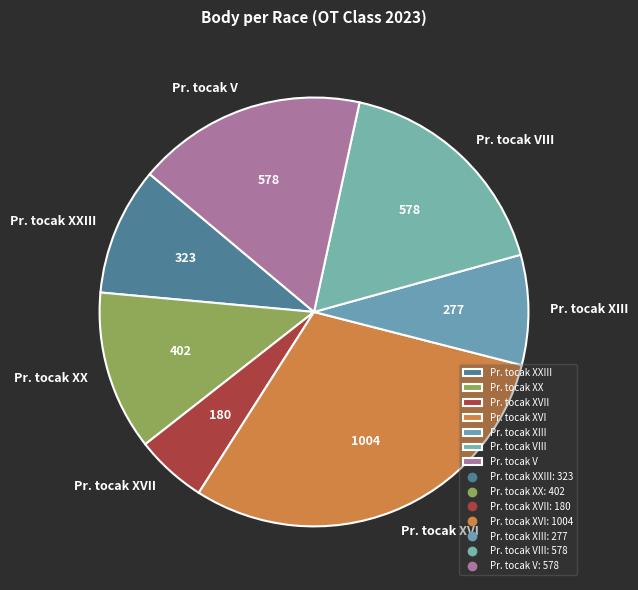

Is the sum of Pr. tocak XVI and Pr. tocak VIII greater than half?

No